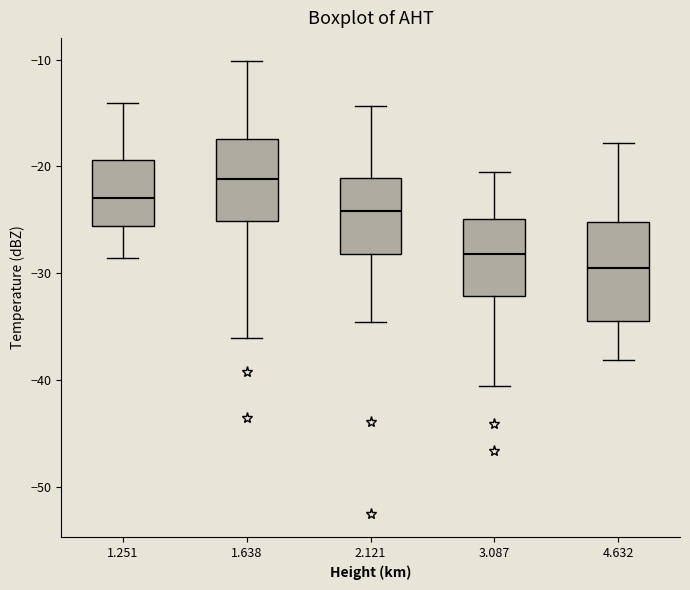

Which box has the lowest median line?

4.632